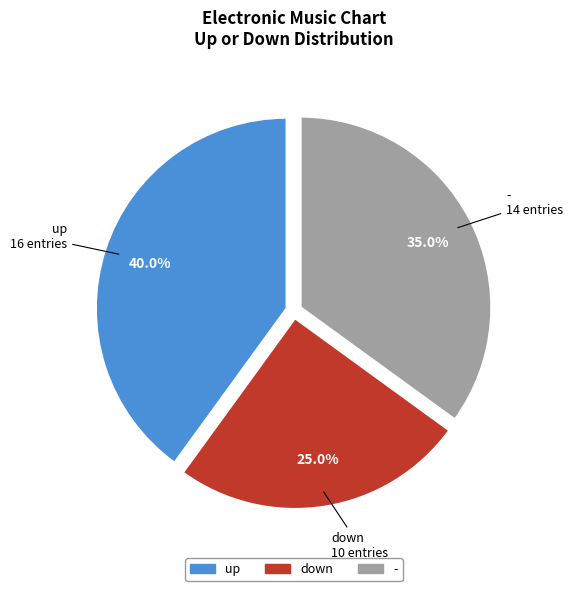

What percentage is NOT represented by -?

65.0%